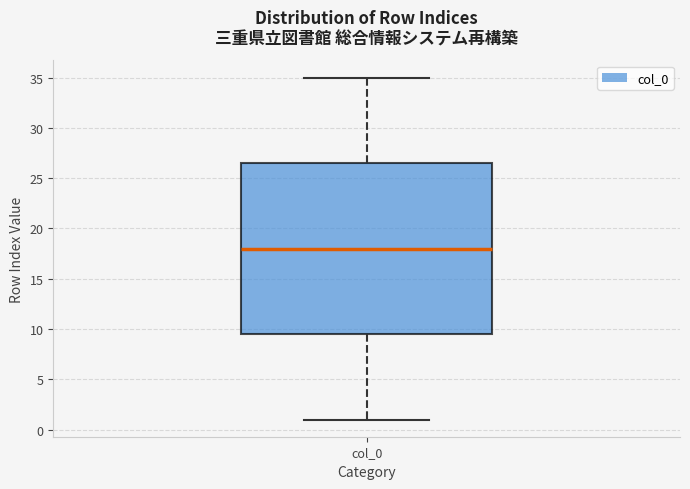

Read this box plot against the y-axis: the position of the median line, the range covered by the box, and the ends of both whiskers. The values are not printed on the chart, so give them approximately, as read against the axis.

median 18.0, box 9.5 to 26.5, whiskers 1.0 to 35.0